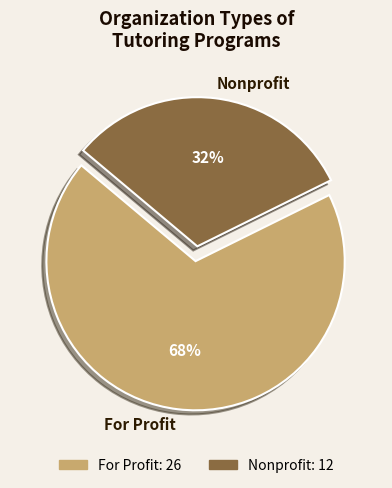

Rank the categories by value from highest to lowest.

For Profit, Nonprofit